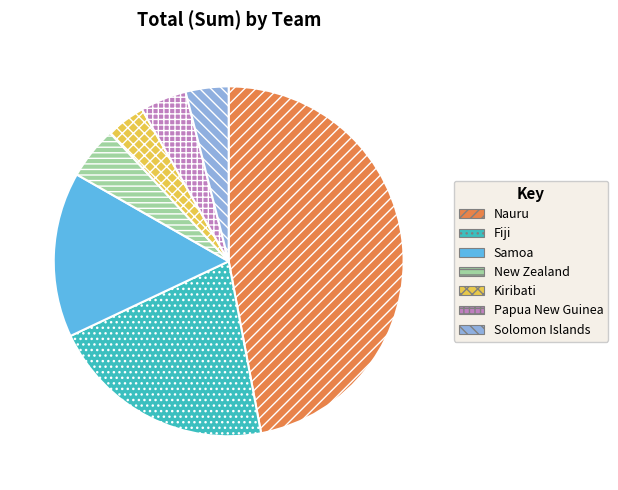

Between Papua New Guinea and Nauru, which is larger?

Nauru